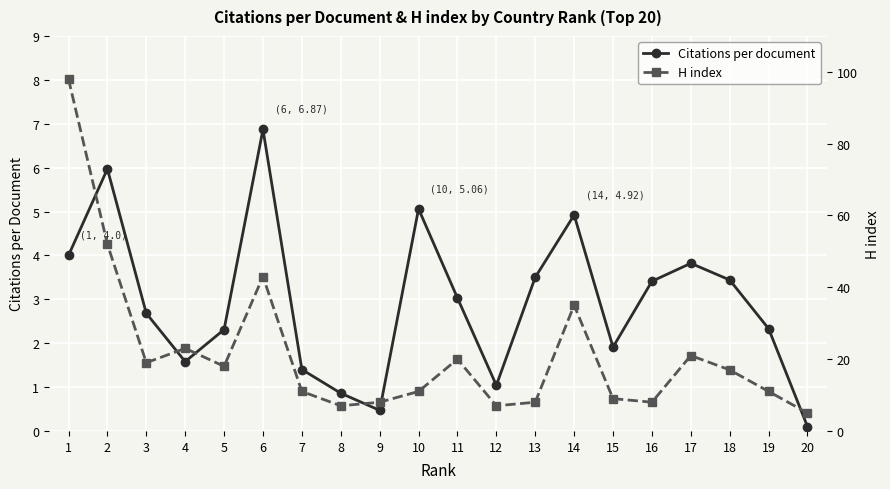

Which series has the largest total across all categories?

H index